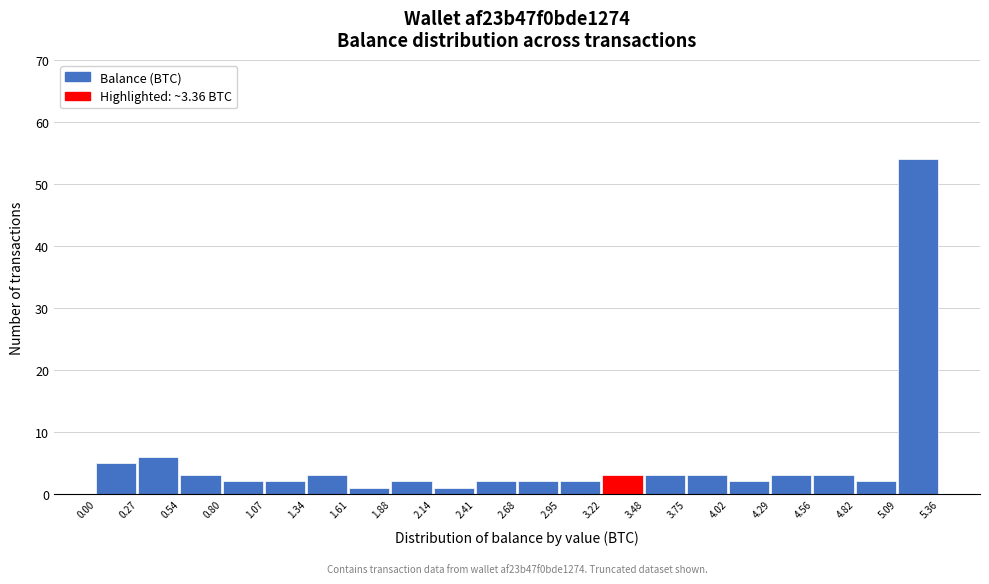

Over which range of the x-axis is the bar tallest?

5.09 to 5.36